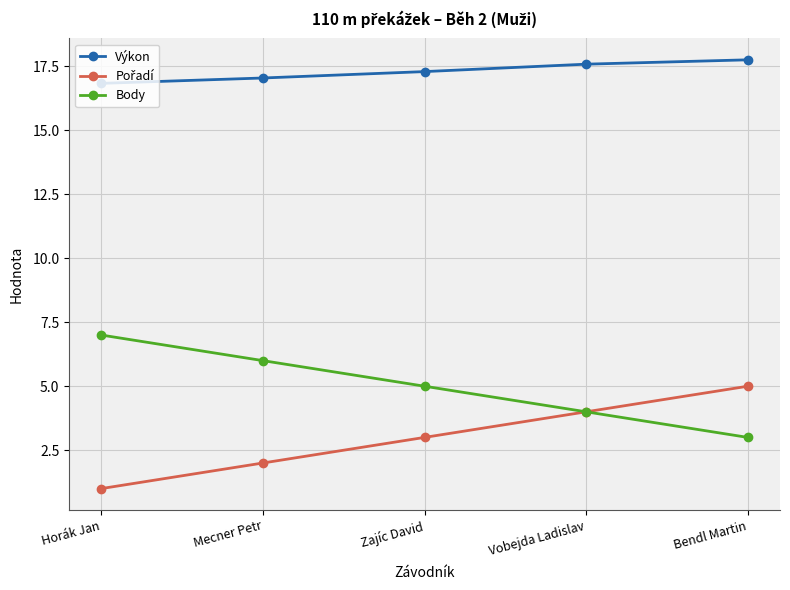

True or false: Výkon and Body cross at least once.

False